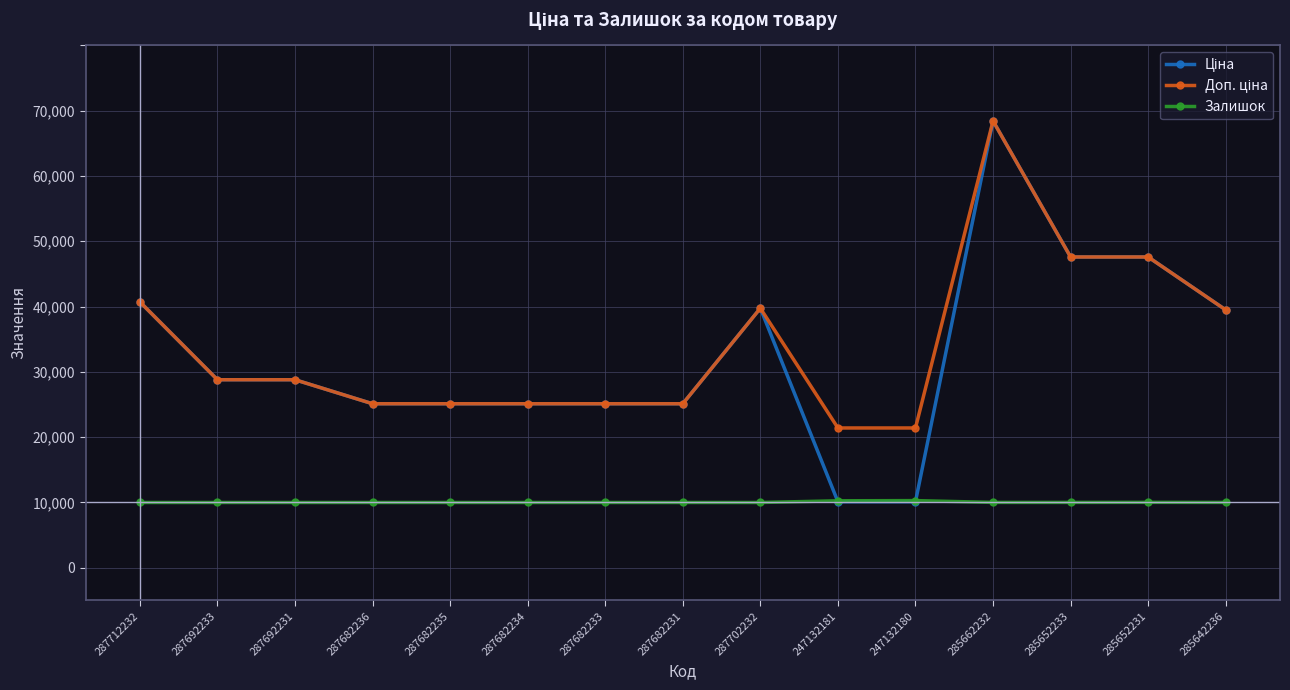

What is the lowest value of the Ціна series?

114.1